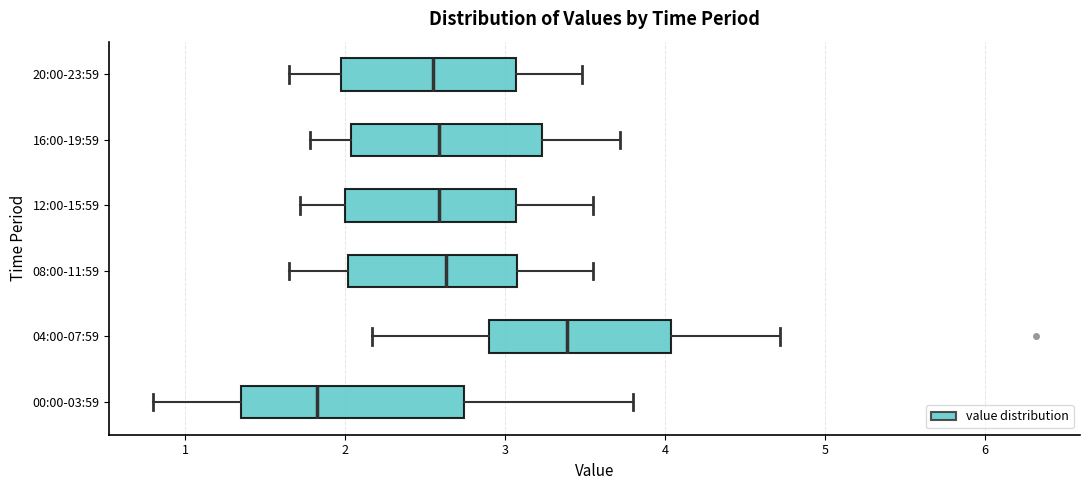

Reading bottom to top, read every box against the x-axis: the position of its median line, the range the box covers, and the ends of its whiskers. The values are not printed on the chart, so give them approximately, as read against the axis.

00:00-03:59: median 1.8, box 1.4 to 2.7, whiskers 0.8 to 3.8
04:00-07:59: median 3.4, box 2.9 to 4.0, whiskers 2.2 to 4.7
08:00-11:59: median 2.6, box 2.0 to 3.1, whiskers 1.7 to 3.6
12:00-15:59: median 2.6, box 2.0 to 3.1, whiskers 1.7 to 3.6
16:00-19:59: median 2.6, box 2.0 to 3.2, whiskers 1.8 to 3.7
20:00-23:59: median 2.6, box 2.0 to 3.1, whiskers 1.7 to 3.5